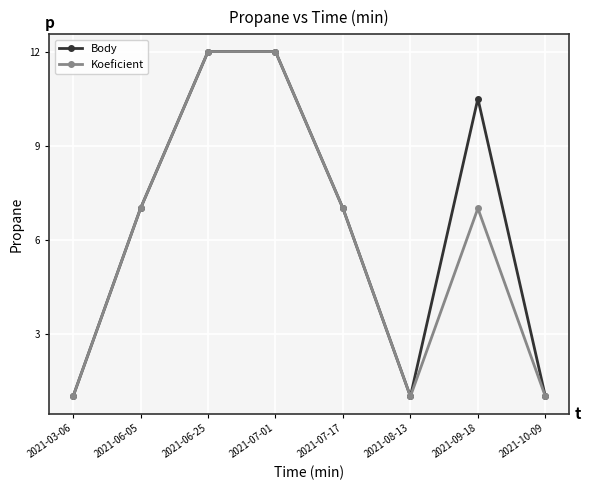

How many distinct data groups are displayed?

2